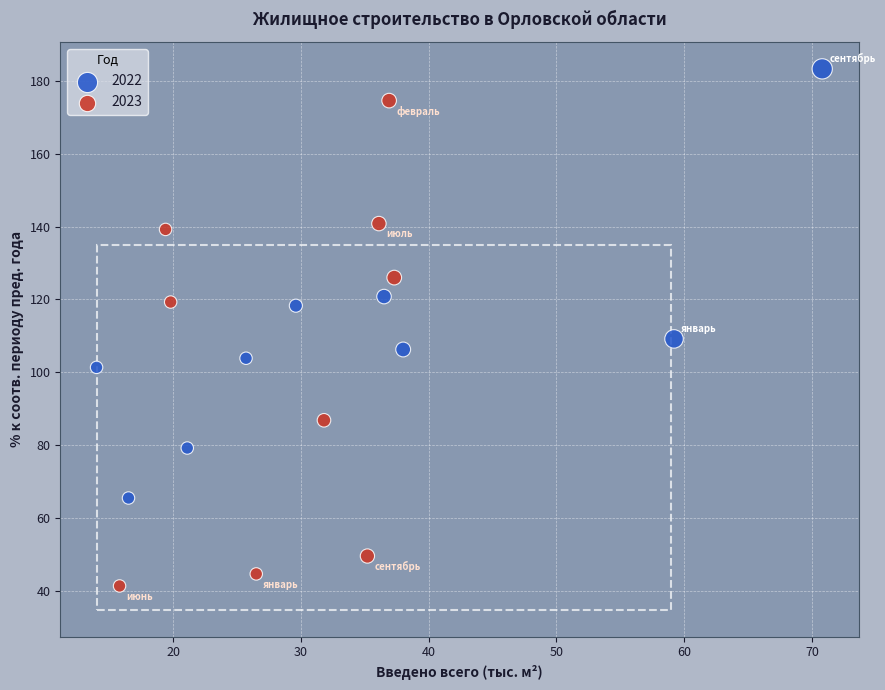

Which series has the widest spread of Y values?

2023